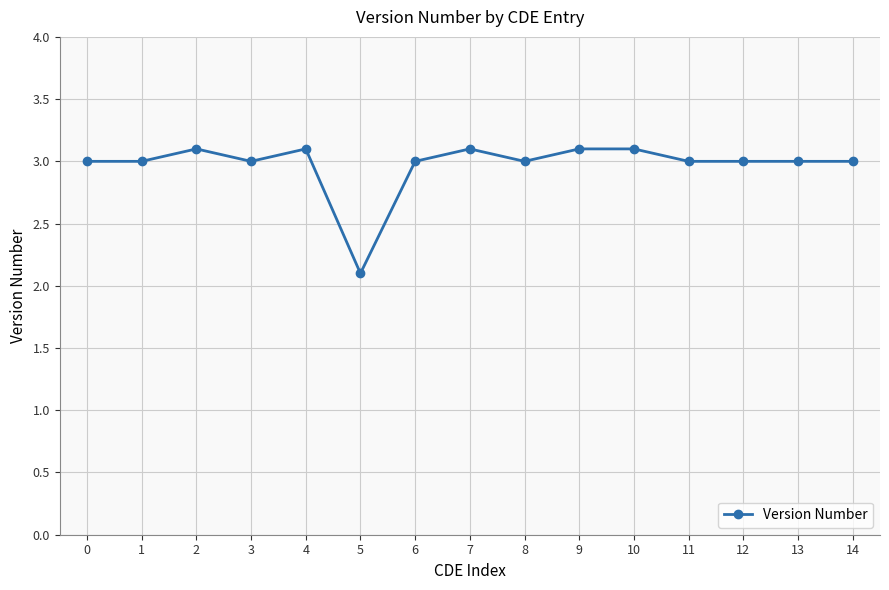

What is the value of the 4th point from the left?

3.0